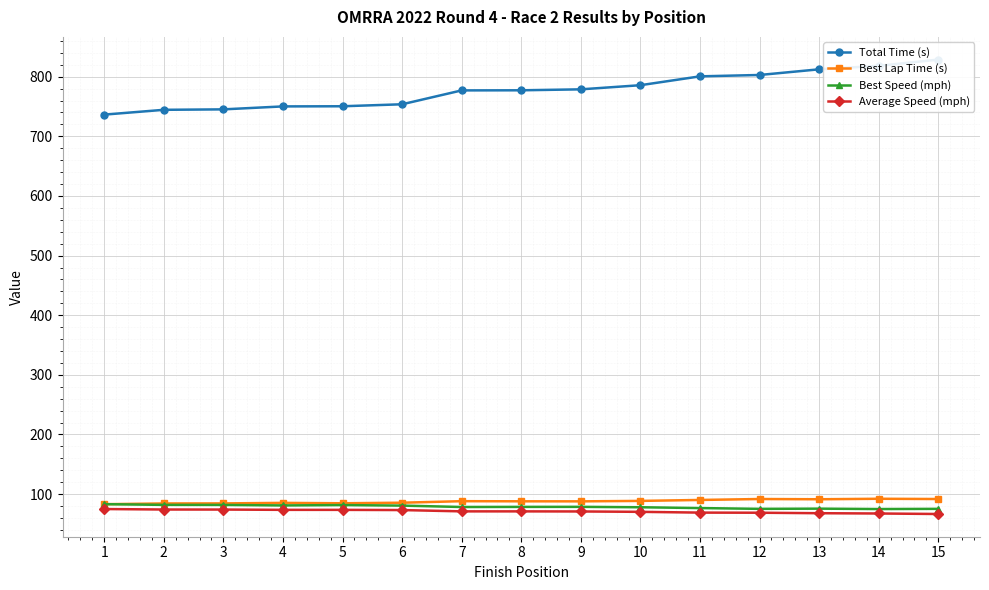

At how many categories does at least one series exceed 753?

10